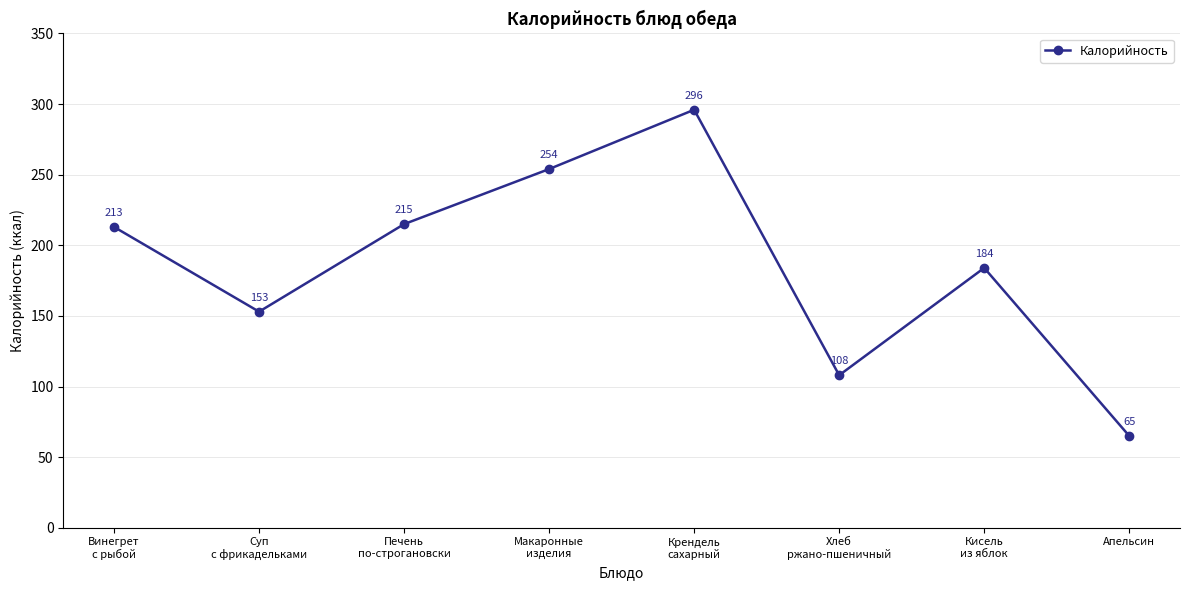

At which category does the data reach its first local valley?

Суп
с фрикадельками